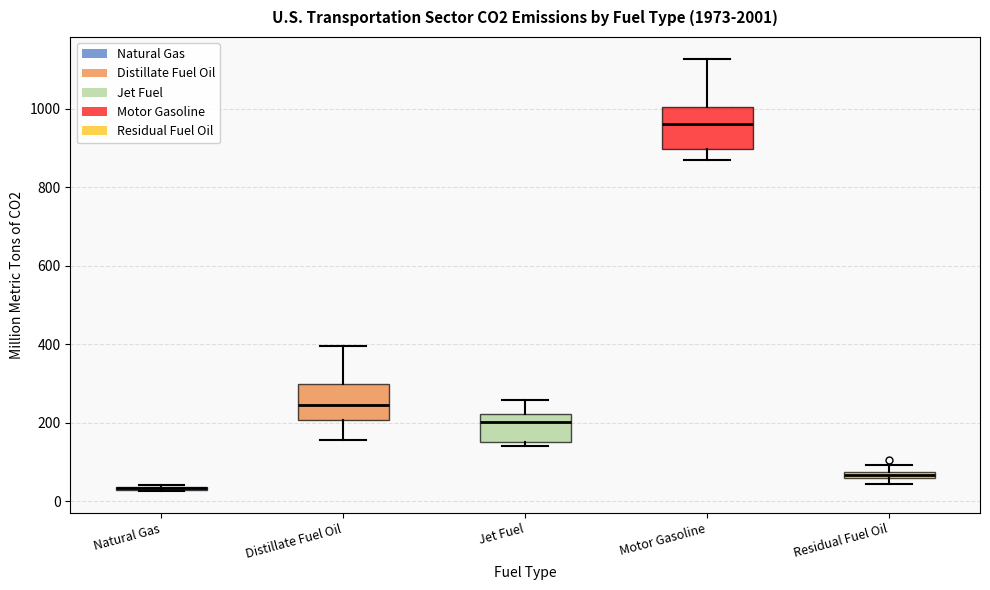

Where does the median line of the box for Motor Gasoline sit on the y-axis? The values are not printed on the chart, so give them approximately, as read against the axis.

960